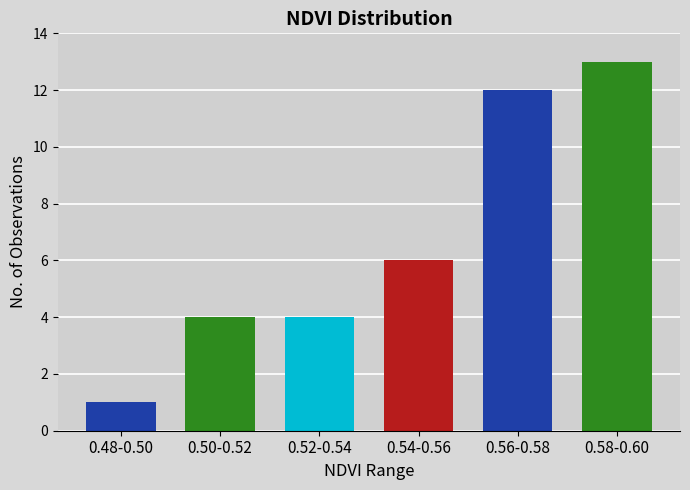

Reading left to right, transcribe all the data shown in this chart.

0.48-0.50=1	0.50-0.52=4	0.52-0.54=4	0.54-0.56=6	0.56-0.58=12	0.58-0.60=13